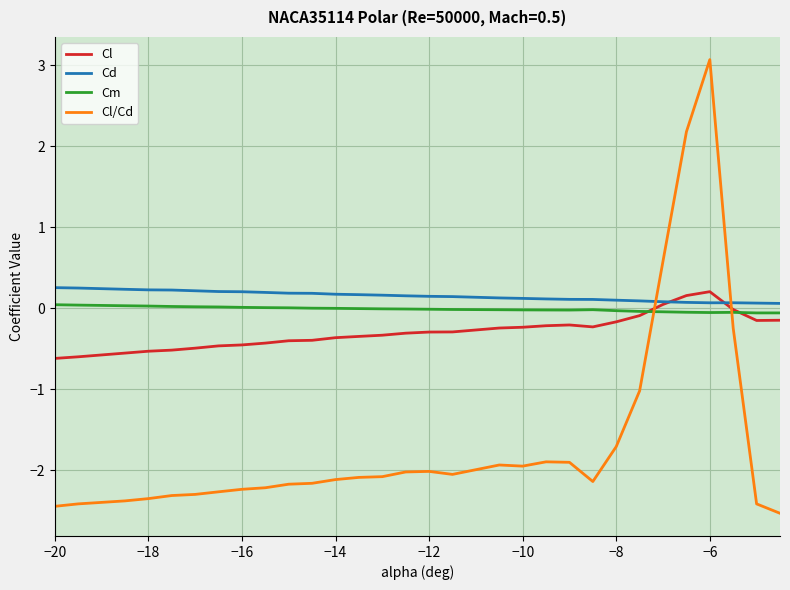

What are all the series names shown in the legend?

Cl, Cd, Cm, Cl/Cd